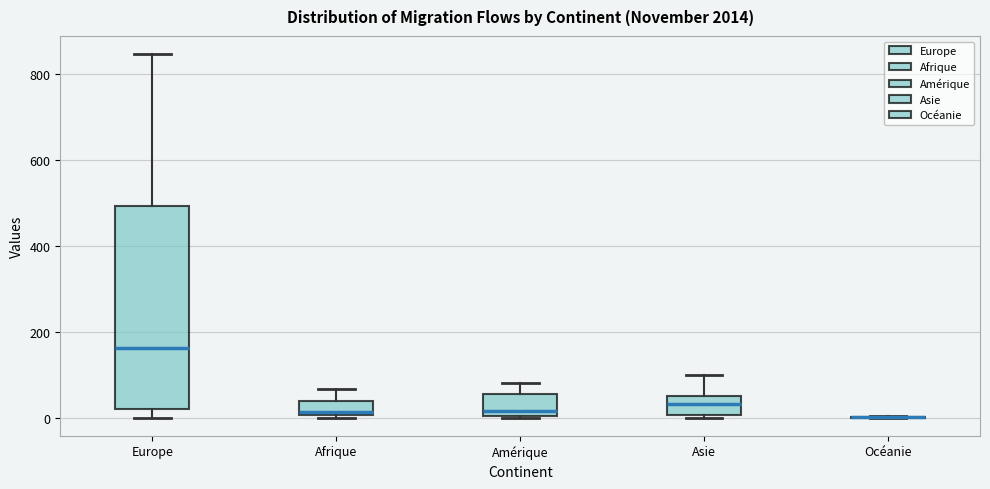

Reading left to right, transcribe this box plot: for each box, give where its median line is, the range the box spans, and where its two whiskers end, as read against the y-axis. The values are not printed on the chart, so give them approximately, as read against the axis.

Europe: median 160, box 20 to 500, whiskers 0 to 840
Afrique: median 20, box 0 to 40, whiskers 0 to 60
Amérique: median 20, box 0 to 60, whiskers 0 to 80
Asie: median 40 (inside the box), box 0 to 40, whiskers 0 to 100
Océanie: box collapsed to a line at 0, whiskers 0 to 0